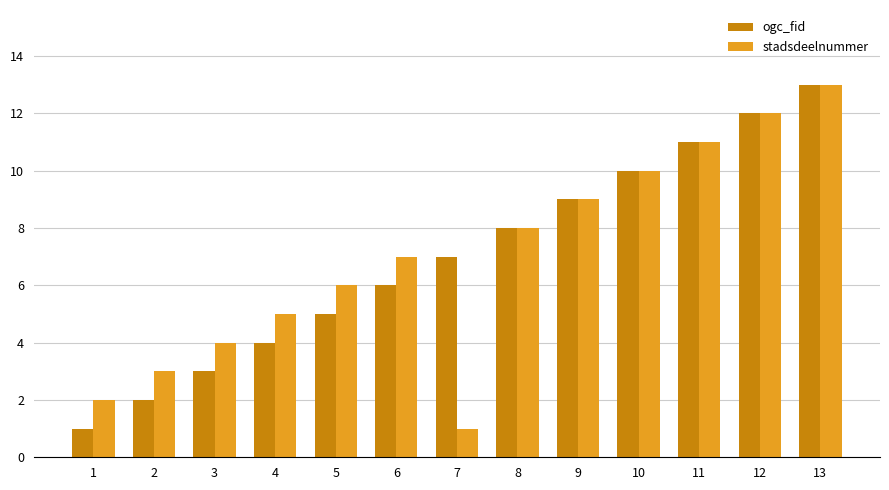

Which series changed the most between 1 and 11?

ogc_fid